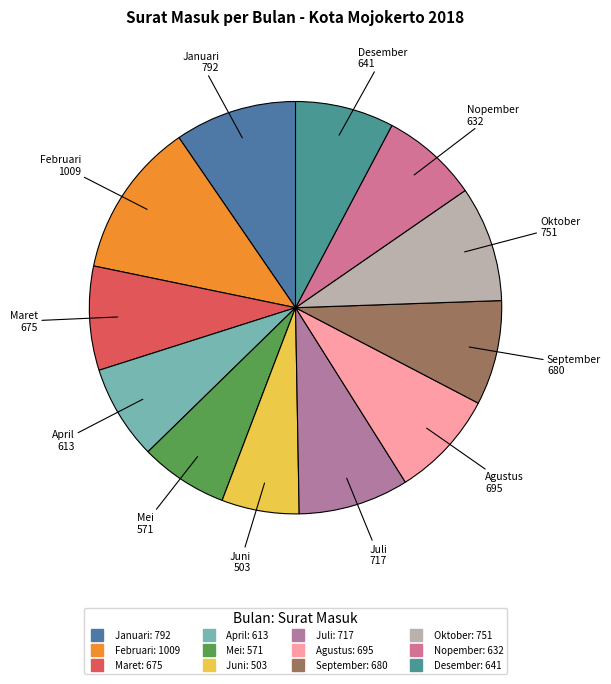

The Maret slice represents 8% of the pie. True or false?

True